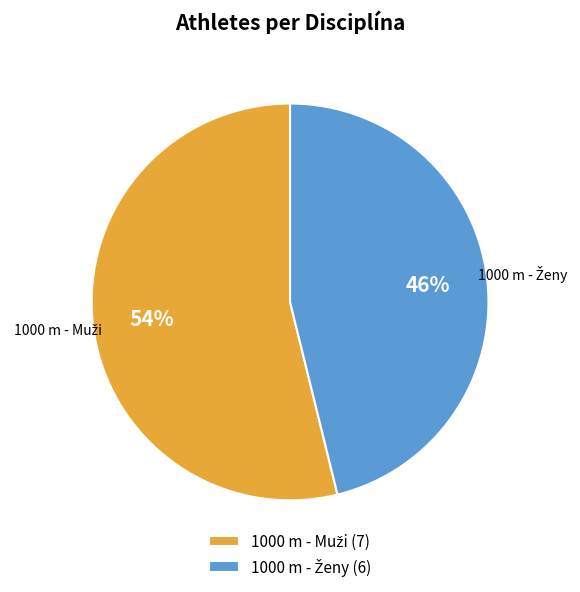

How many slices are in this pie chart?

2